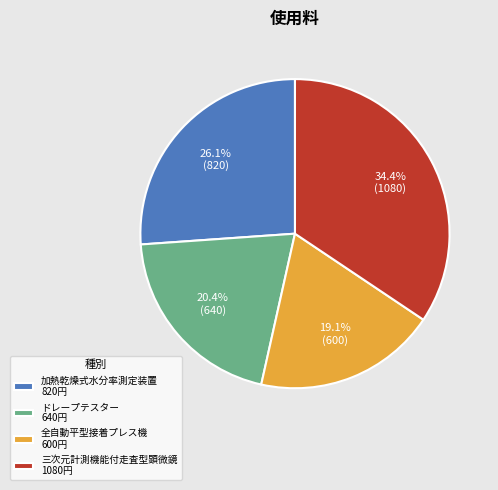

Does 三次元計測機能付走査型顕微鏡 account for over 50% of the chart?

No